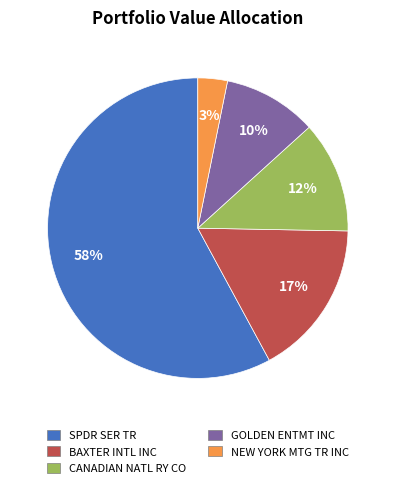

To the nearest percent, what percentage of the pie is CANADIAN NATL RY CO?

12%